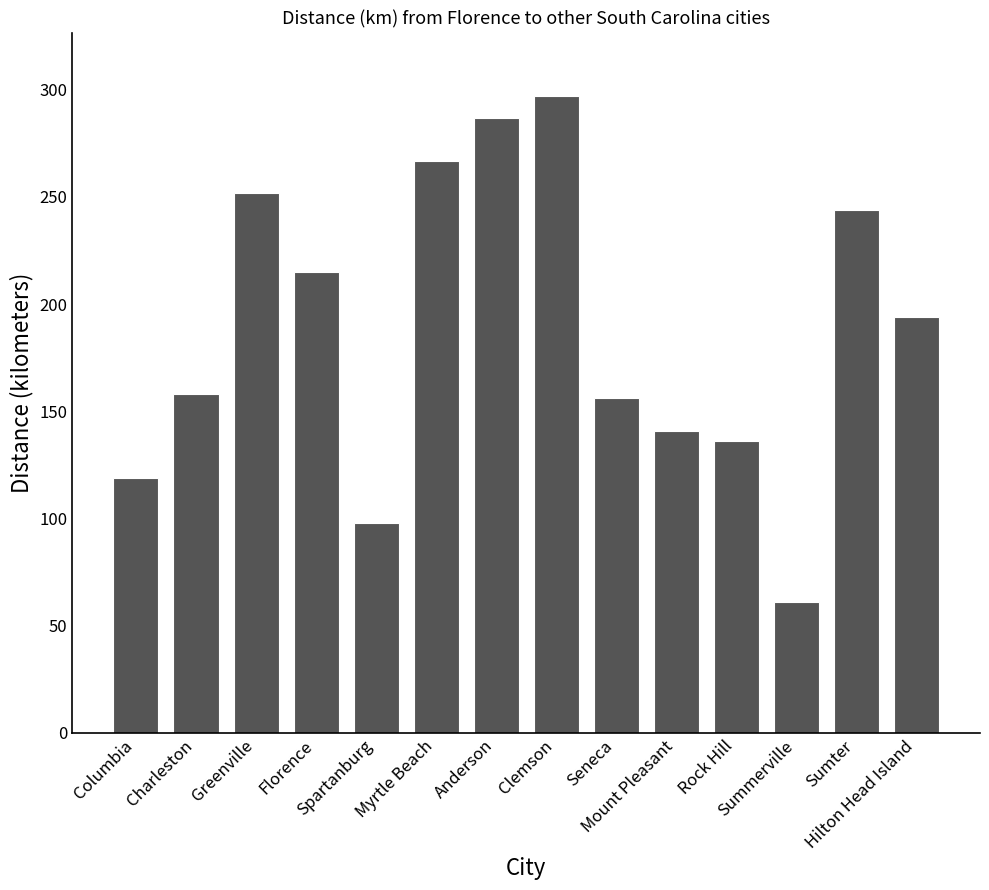

What is the minimum value shown in the chart?

61